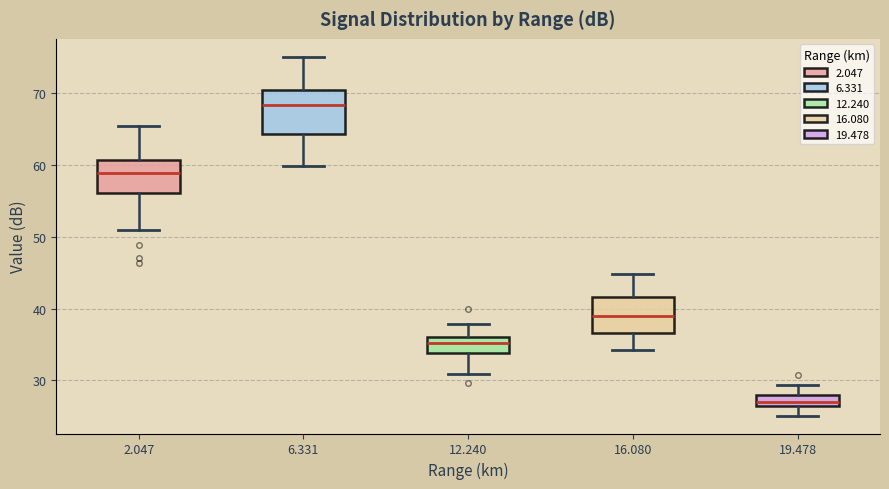

Where does the median line of the box at x = 12.240 sit on the y-axis? The values are not printed on the chart, so give them approximately, as read against the axis.

35